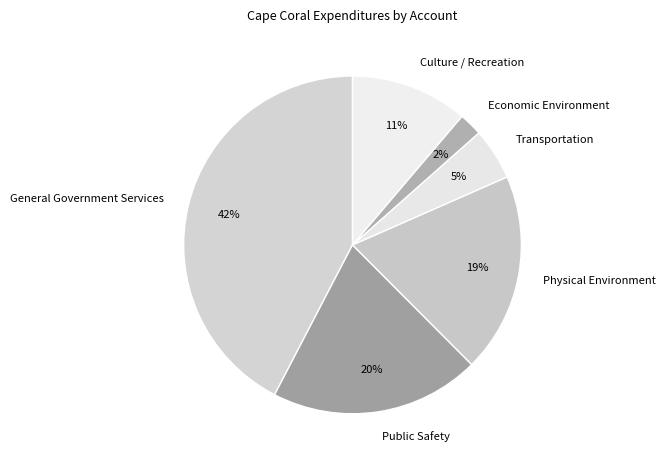

Rank the categories by value from highest to lowest.

General Government Services, Public Safety, Physical Environment, Culture / Recreation, Transportation, Economic Environment